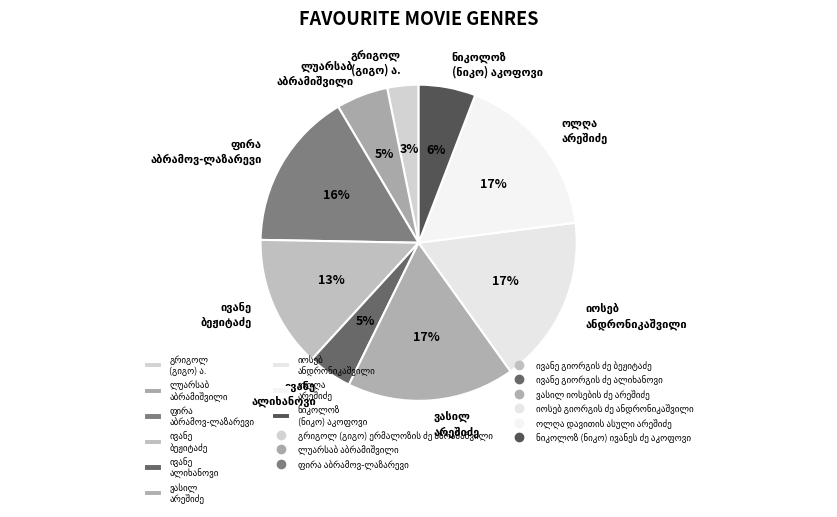

How many segments does this pie chart have?

9